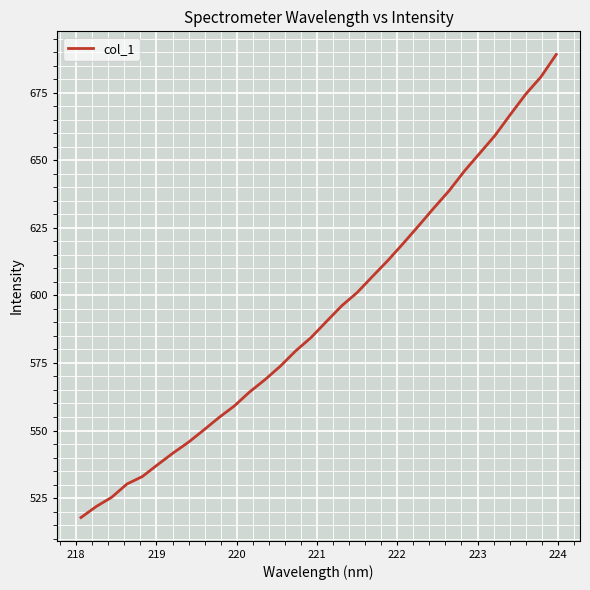

What is the maximum value shown in the chart?

689.1